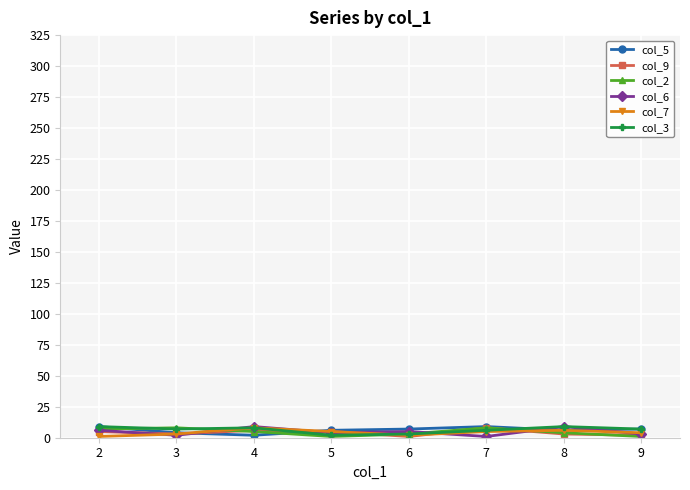

True or false: col_3 has more than 0 points higher than both neighbors.

True